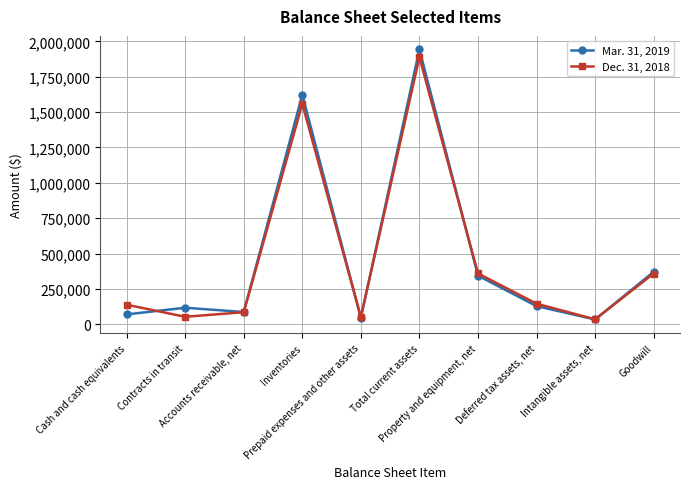

List the series in order of their peak value, lowest first.

Dec. 31, 2018, Mar. 31, 2019